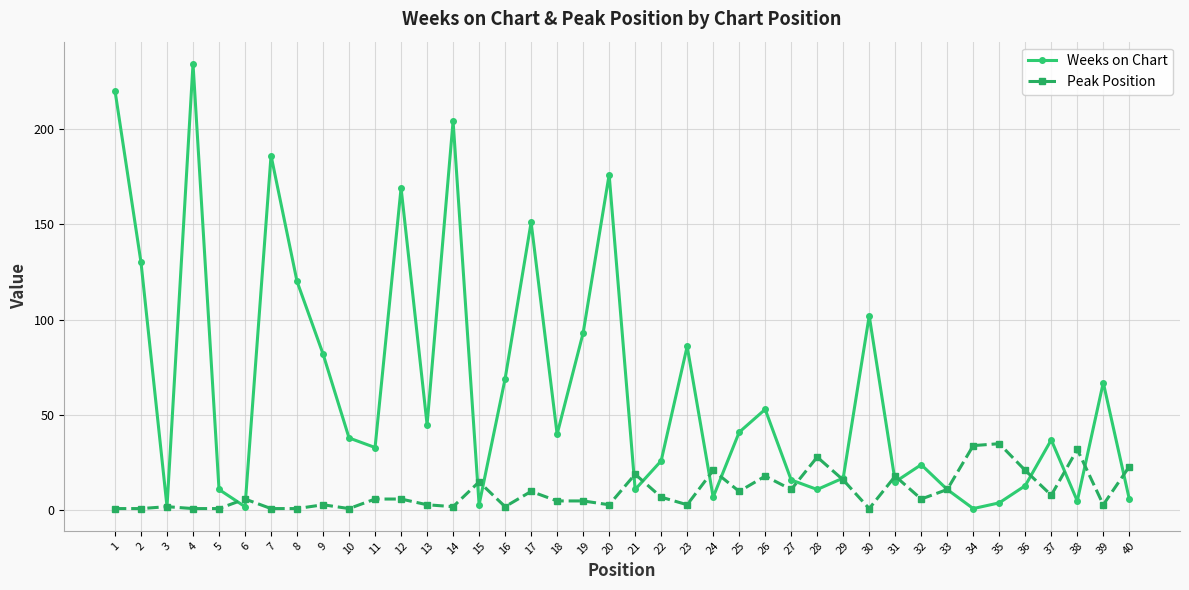

What are all the series names shown in the legend?

Weeks on Chart, Peak Position